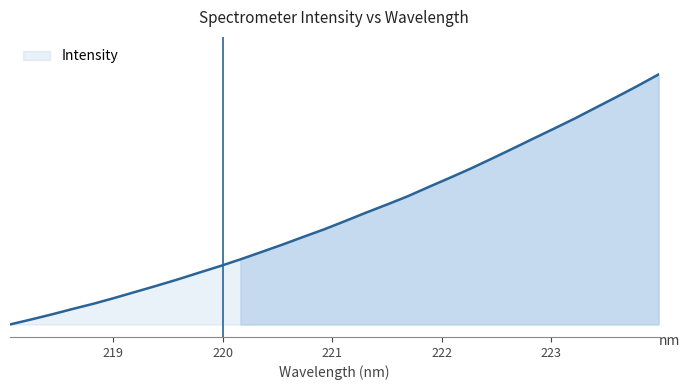

Is this an area chart (filled region under the line)?

Yes